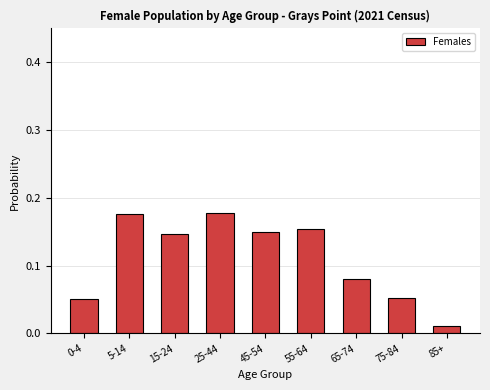

The chart shows a value of 0.2 at 15-24. True or false?

False